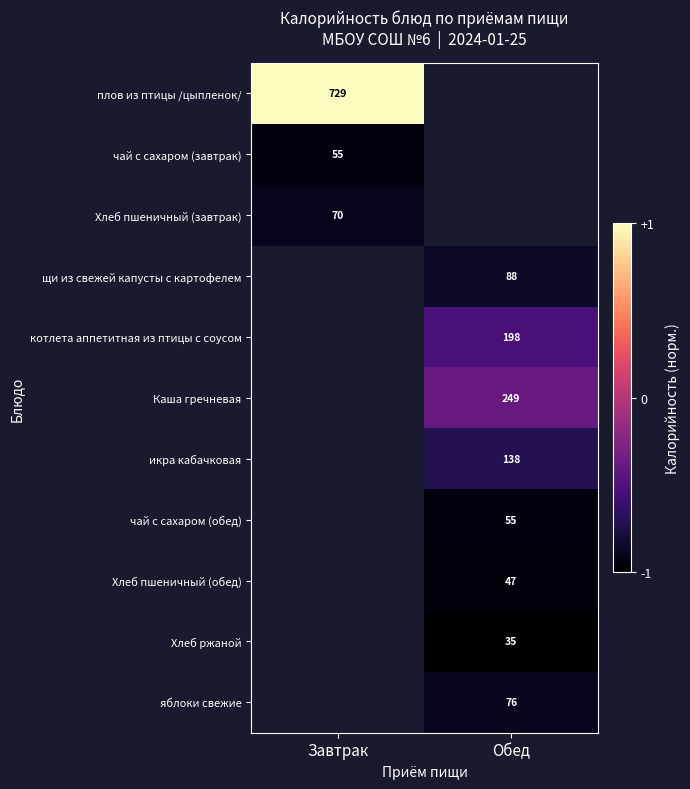

What is the minimum value shown in the chart?

-1.0